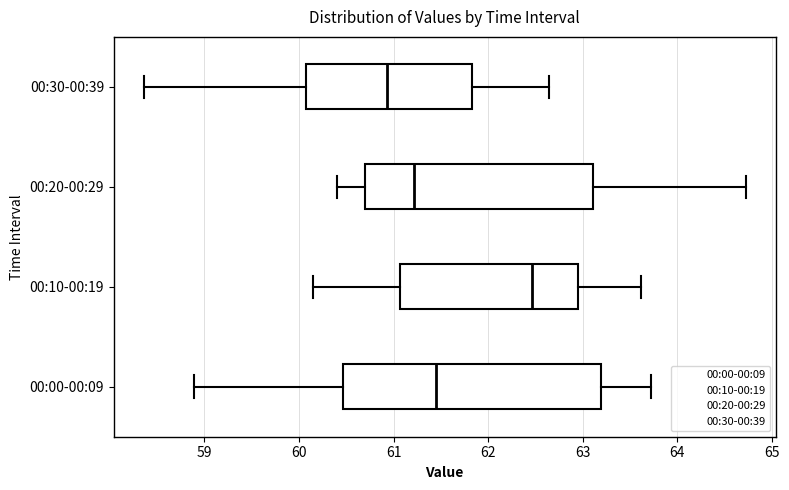

Which box is the widest, from its left edge to its right edge?

00:00-00:09